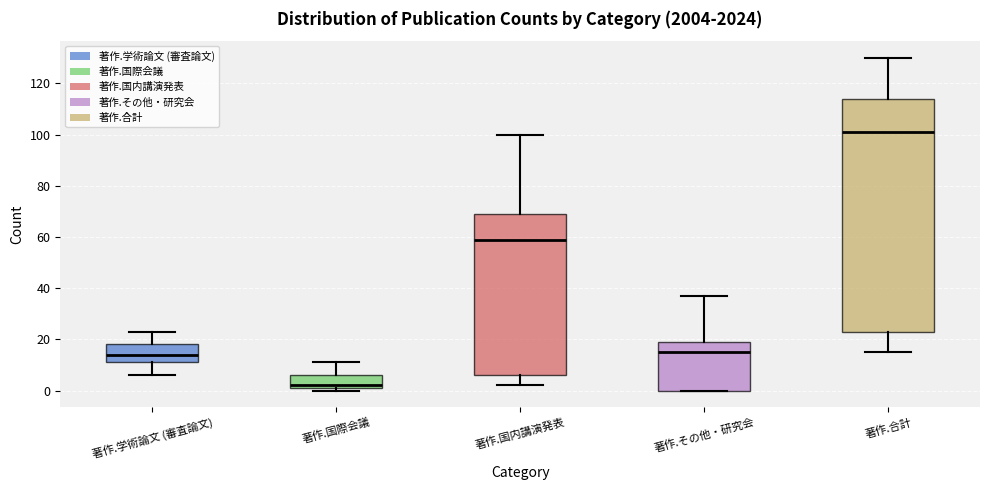

Where does the median line of the box for 著作.合計 sit on the y-axis? The values are not printed on the chart, so give them approximately, as read against the axis.

102